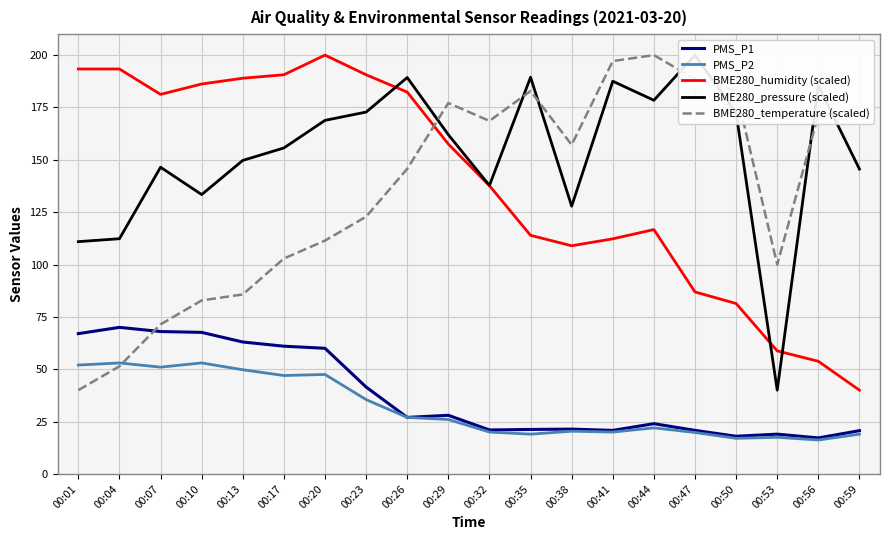

Is this an area chart (filled region under the line)?

No